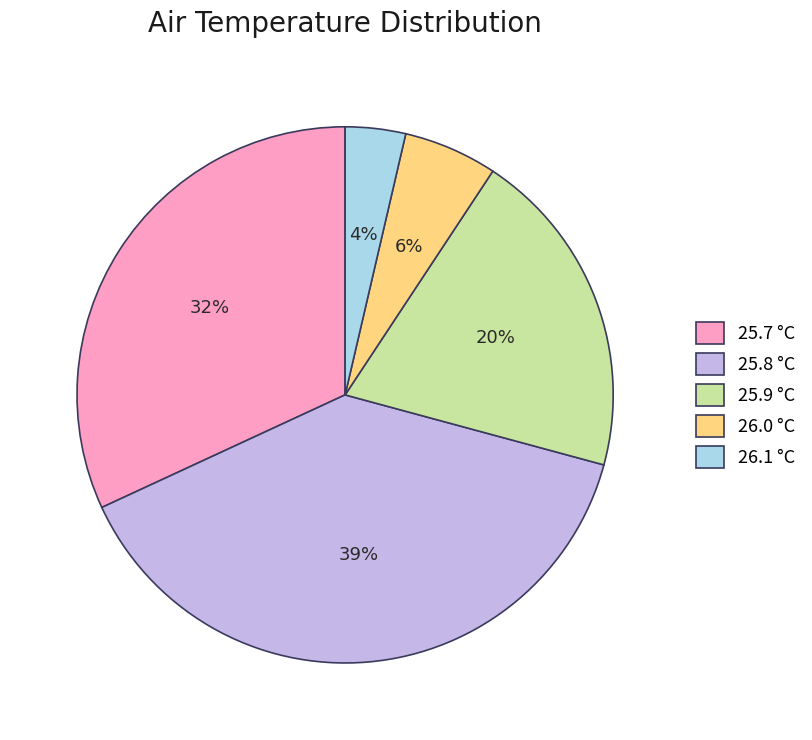

Is there any slice that represents more than half of the pie?

No